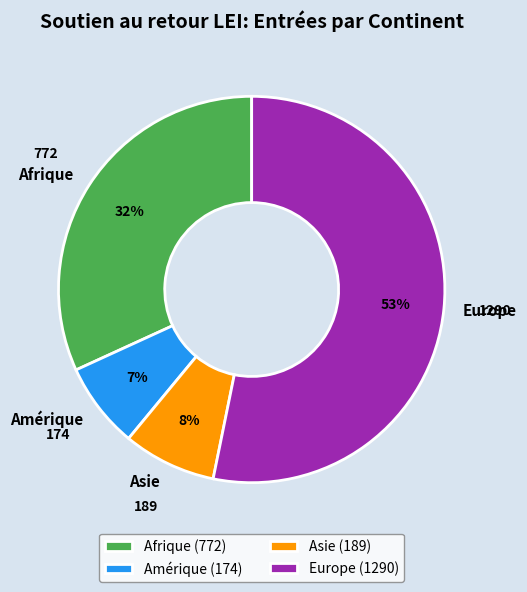

Does any single category account for the majority?

Yes